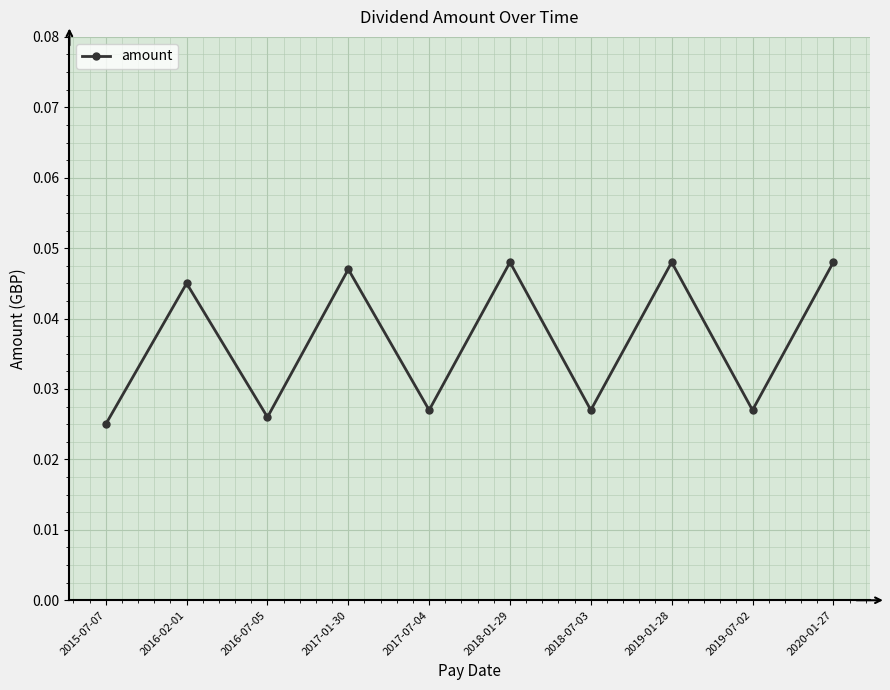

Count the values in the range 0 to 1.

10